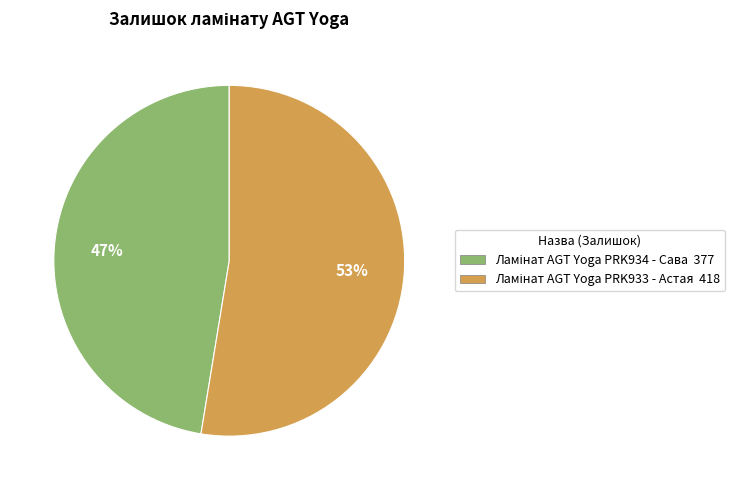

How many segments does this pie chart have?

2